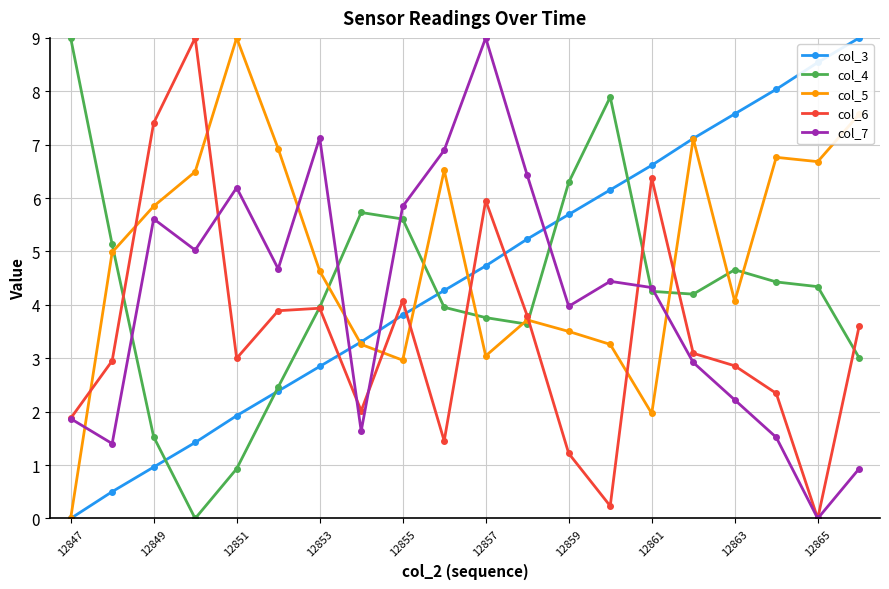

Reading left to right, transcribe all the data shown in this chart.

col_3: 0.0	0.5	1.0	1.4	1.9	2.4	2.8	3.3	3.8	4.3	4.7	5.2	5.7	6.2	6.6	7.1	7.6	8.0	8.5	9.0
col_4: 9.0	5.1	1.5	0.0	0.9	2.5	4.0	5.7	5.6	4.0	3.8	3.6	6.3	7.9	4.3	4.2	4.7	4.4	4.3	3.0
col_5: 0.0	5.0	5.8	6.5	9.0	6.9	4.6	3.3	3.0	6.5	3.0	3.7	3.5	3.3	2.0	7.1	4.1	6.8	6.7	7.6
col_6: 1.9	3.0	7.4	9.0	3.0	3.9	3.9	2.0	4.1	1.5	6.0	3.8	1.2	0.2	6.4	3.1	2.9	2.3	0.0	3.6
col_7: 1.9	1.4	5.6	5.0	6.2	4.7	7.1	1.6	5.8	6.9	9.0	6.4	4.0	4.4	4.3	2.9	2.2	1.5	0.0	0.9